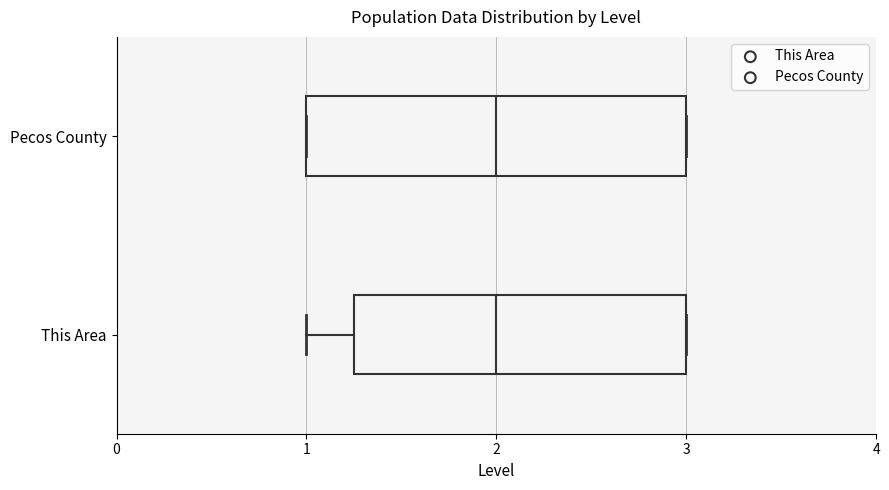

Which box is the widest, from its left edge to its right edge?

Pecos County